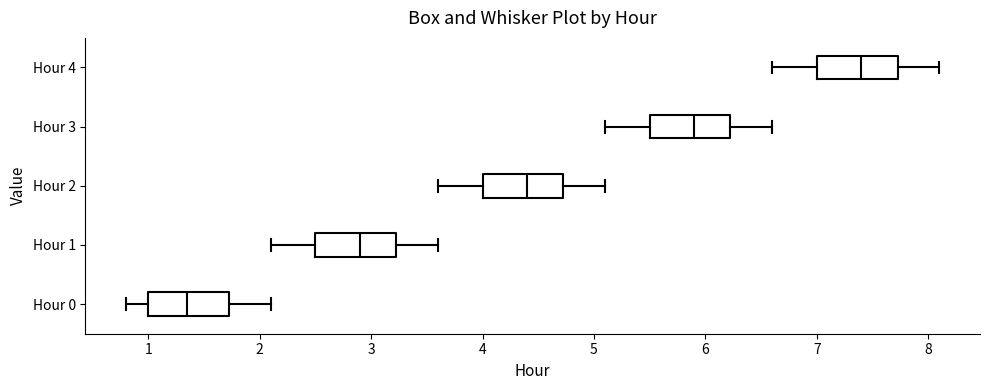

Reading bottom to top, read every box against the x-axis: the position of its median line, the range the box covers, and the ends of its whiskers. The values are not printed on the chart, so give them approximately, as read against the axis.

Hour 0: median 1.4, box 1.0 to 1.7, whiskers 0.8 to 2.1
Hour 1: median 2.9, box 2.5 to 3.2, whiskers 2.1 to 3.6
Hour 2: median 4.4, box 4.0 to 4.7, whiskers 3.6 to 5.1
Hour 3: median 5.9, box 5.5 to 6.2, whiskers 5.1 to 6.6
Hour 4: median 7.4, box 7.0 to 7.7, whiskers 6.6 to 8.1